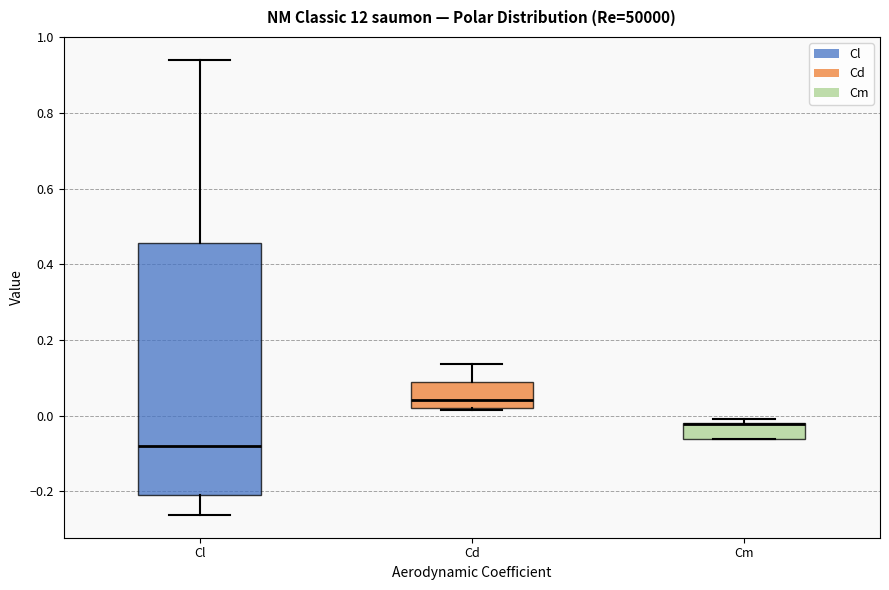

Reading left to right, transcribe this box plot: for each box, give where its median line is, the range the box spans, and where its two whiskers end, as read against the y-axis. The values are not printed on the chart, so give them approximately, as read against the axis.

Cl: median -0.08, box -0.20 to 0.46, whiskers -0.26 to 0.94
Cd: median 0.04, box 0.02 to 0.08, whiskers 0.02 to 0.14
Cm: median -0.02 (drawn on the box's upper edge), box -0.06 to -0.02, whiskers -0.06 to 0.00